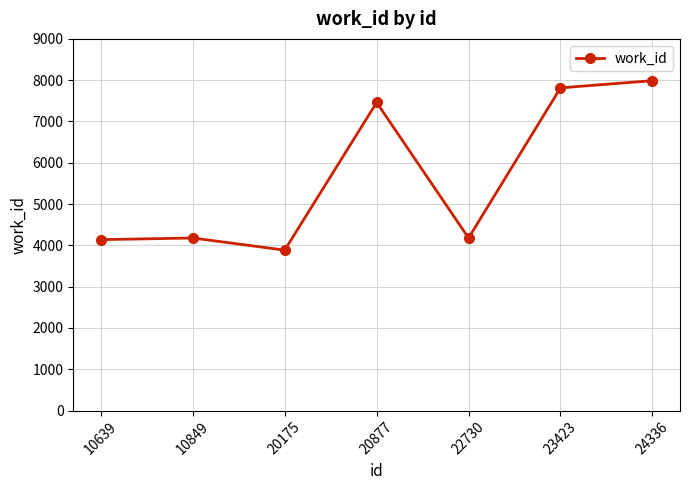

Which label corresponds to the smallest value in the chart?

20175